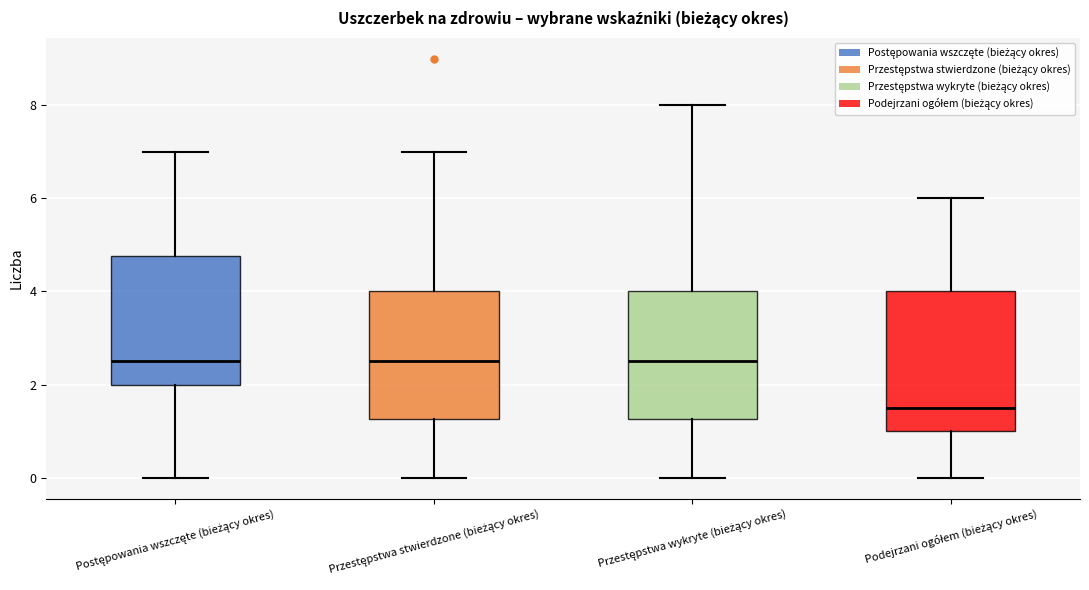

Where does the median line of the box for Przestępstwa stwierdzone (bieżący okres) sit on the y-axis? The values are not printed on the chart, so give them approximately, as read against the axis.

2.6